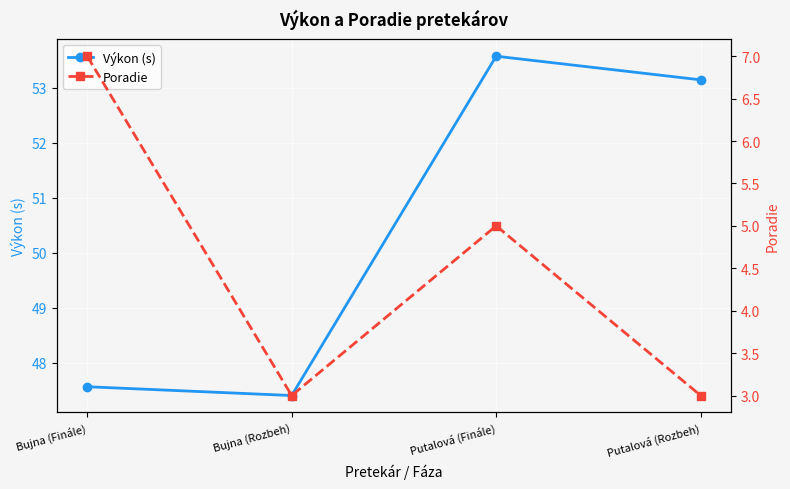

Which series has the widest spread of values?

Výkon (s)